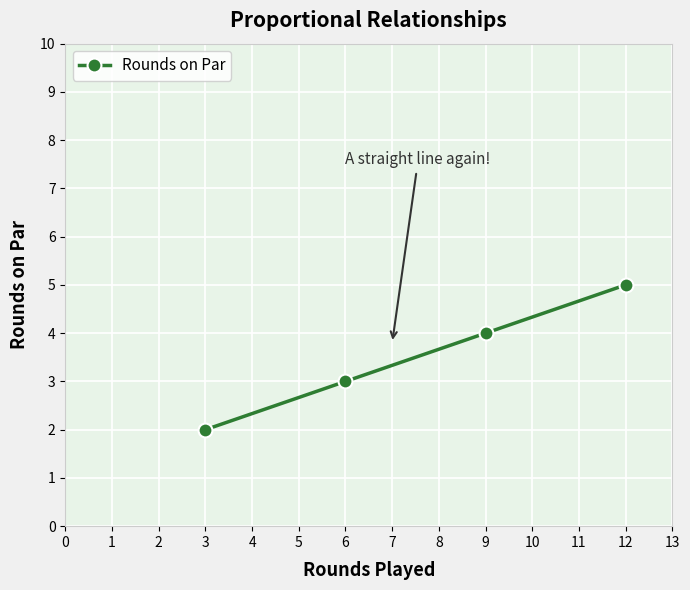

How many lines are shown in the chart?

1